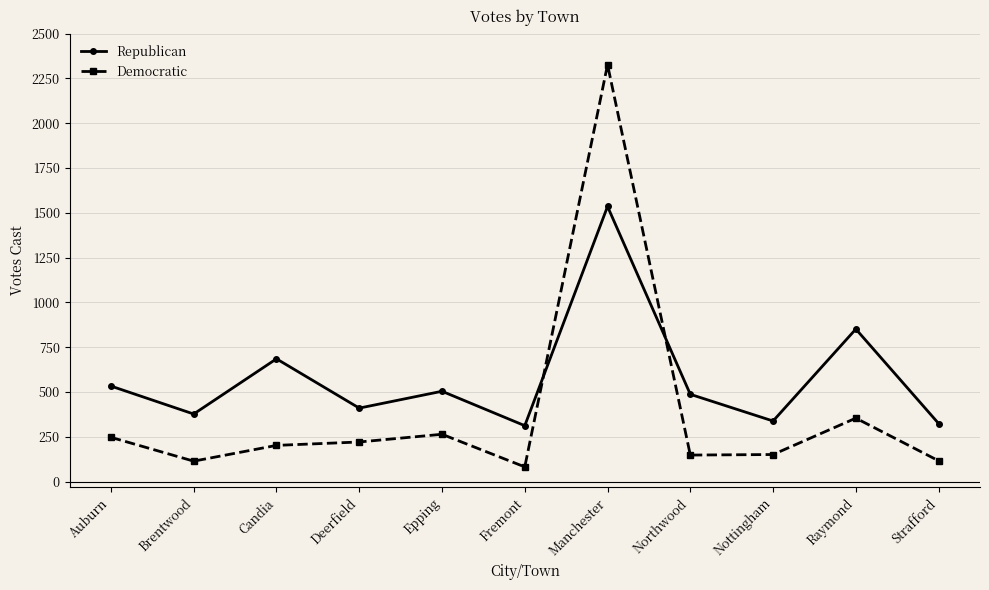

What is the approximate value of Republican at Fremont?

312